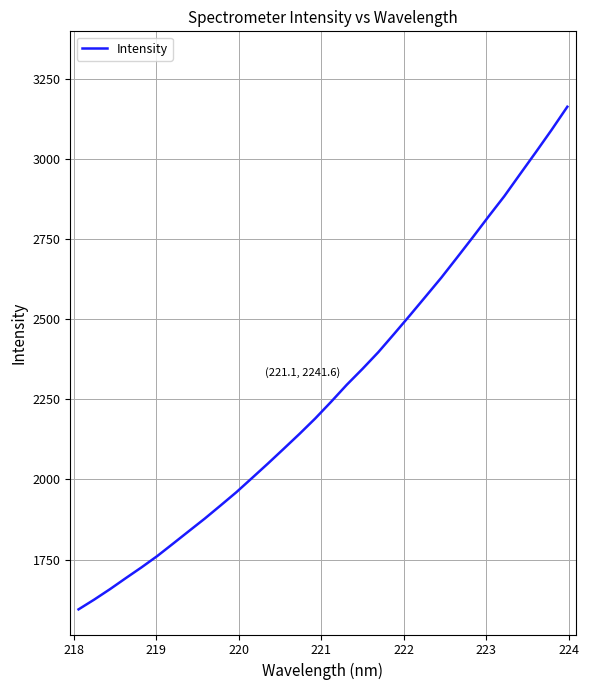

True or false: the data has more than 1 interior local peaks.

False